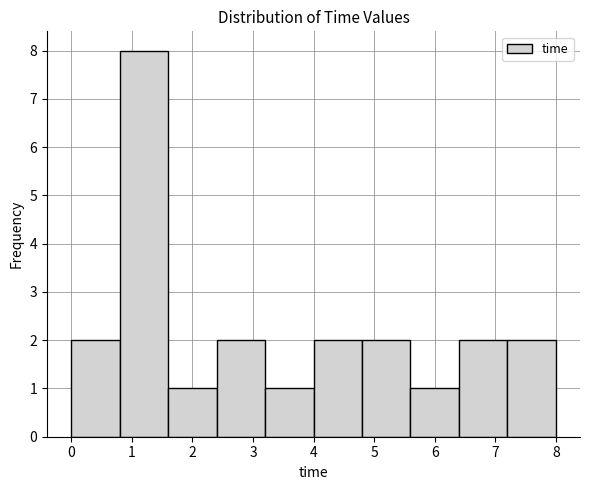

How tall is the bar that spans 7.2 to 8.0 on the x-axis? The values are not printed on the chart, so give them approximately, as read against the axis.

2